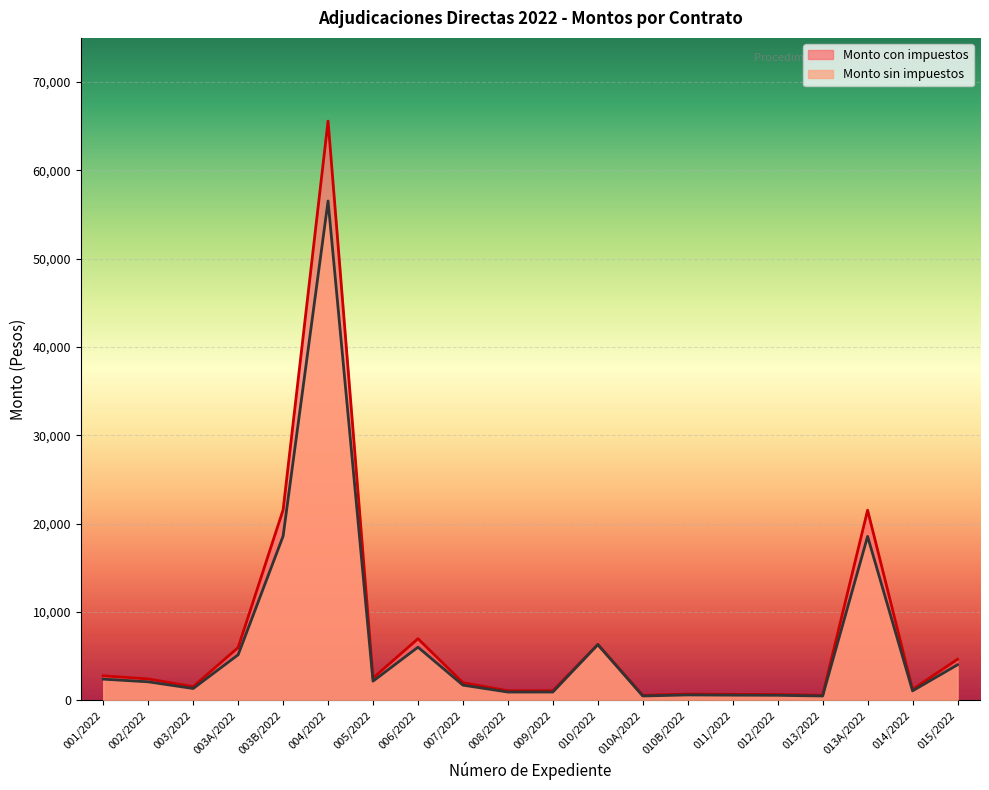

Reading left to right, transcribe all the data shown in this chart.

Monto sin impuestos: 001/2022=2380.0	002/2022=2078.5	003/2022=1320.0	003A/2022=5138.0	003B/2022=18576.0	004/2022=56533.4	005/2022=2155.2	006/2022=6000.0	007/2022=1702.2	008/2022=920.1	009/2022=922.5	010/2022=6298.3	010A/2022=474.1	010B/2022=594.0	011/2022=569.0	012/2022=551.7	013/2022=474.1	013A/2022=18547.5	014/2022=1056.1	015/2022=4006.5
Monto con impuestos: 001/2022=2760.8	002/2022=2402.4	003/2022=1531.2	003A/2022=5960.1	003B/2022=21548.2	004/2022=65578.8	005/2022=2500.0	006/2022=6960.0	007/2022=1974.6	008/2022=1067.3	009/2022=1070.1	010/2022=6298.3	010A/2022=550.0	010B/2022=689.0	011/2022=660.0	012/2022=640.0	013/2022=550.0	013A/2022=21515.2	014/2022=1219.3	015/2022=4629.8